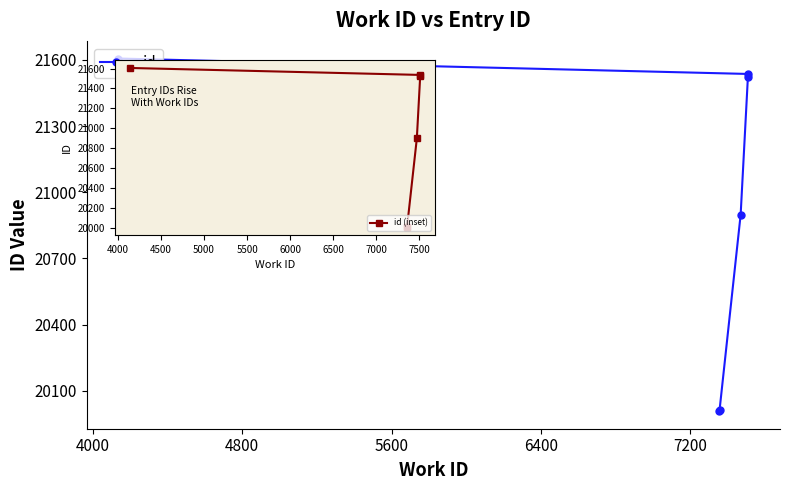

What is the difference between the second highest and minimum values in the id series?

1528